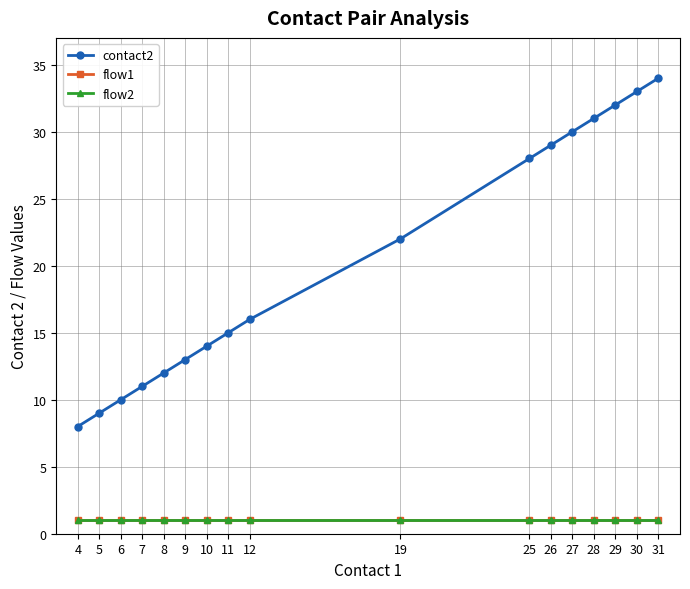

Does the chart have visible grid lines?

Yes